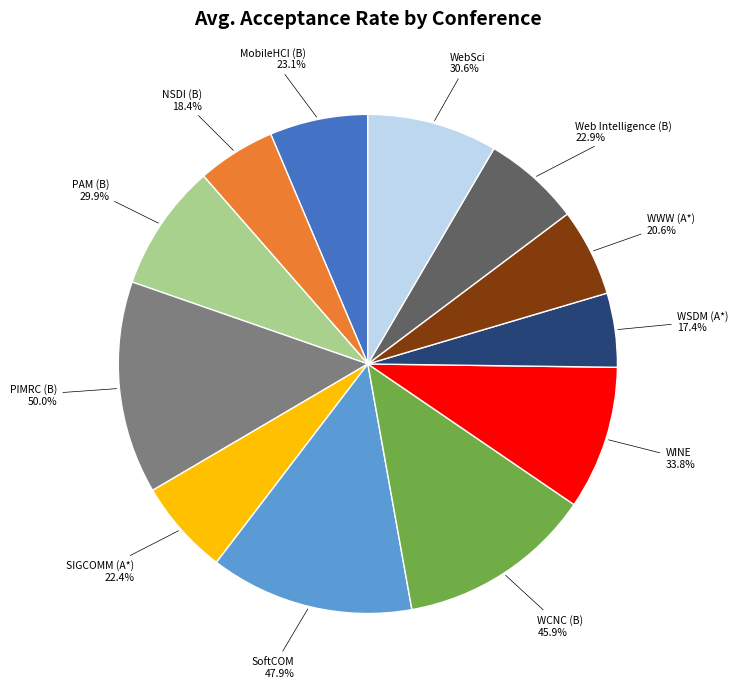

What is the ratio of the value at WWW (A*) to the value at SIGCOMM (A*)?

0.9